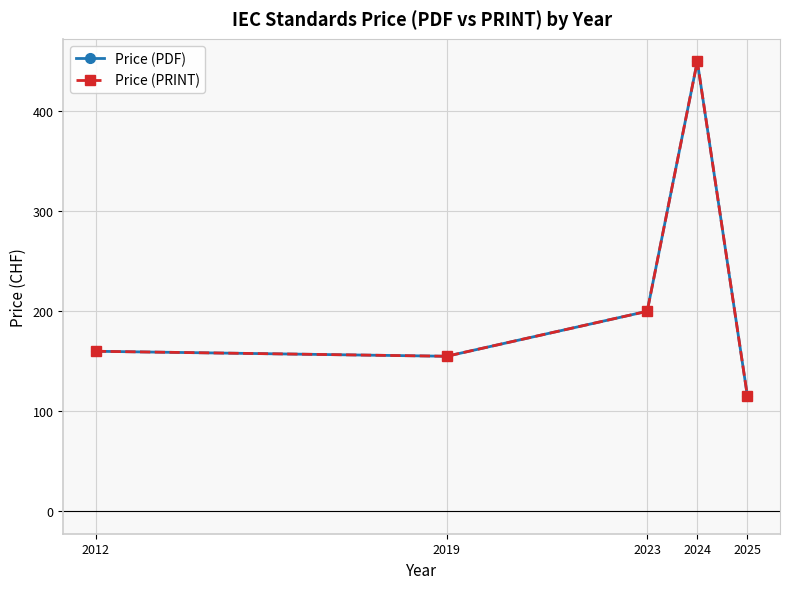

What is the total value across all series at 2025?

230